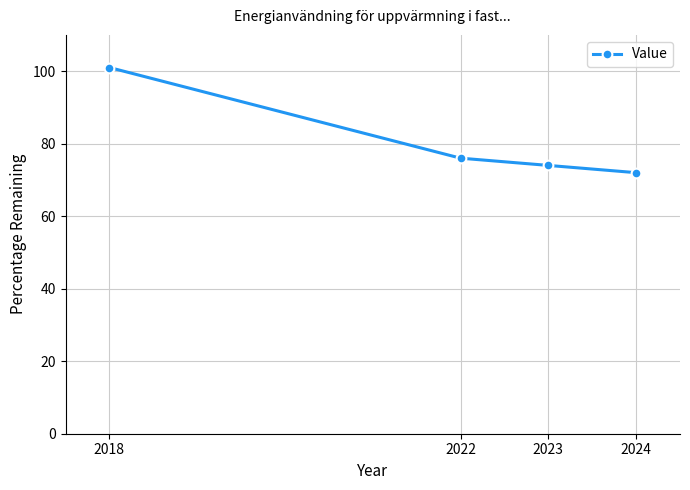

What is the change in value from 2018 to 2024?

-29